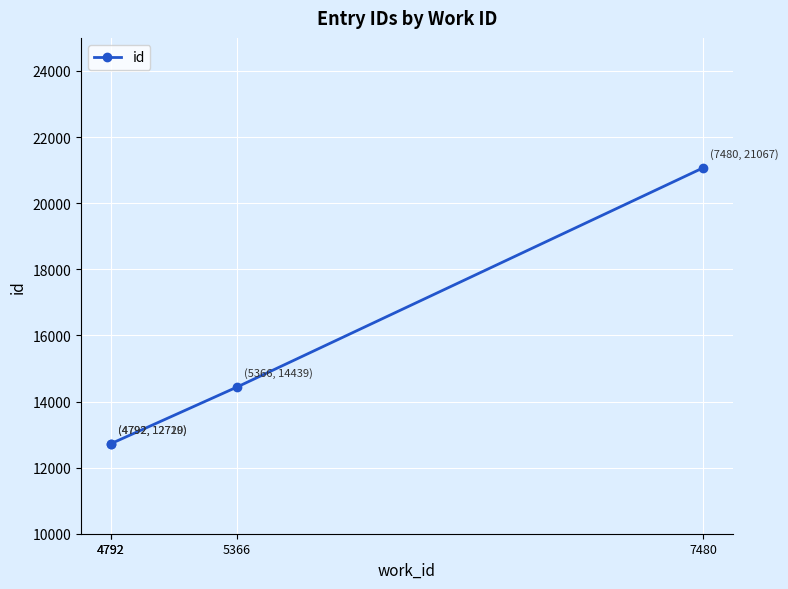

What is the sum of all values?

60945